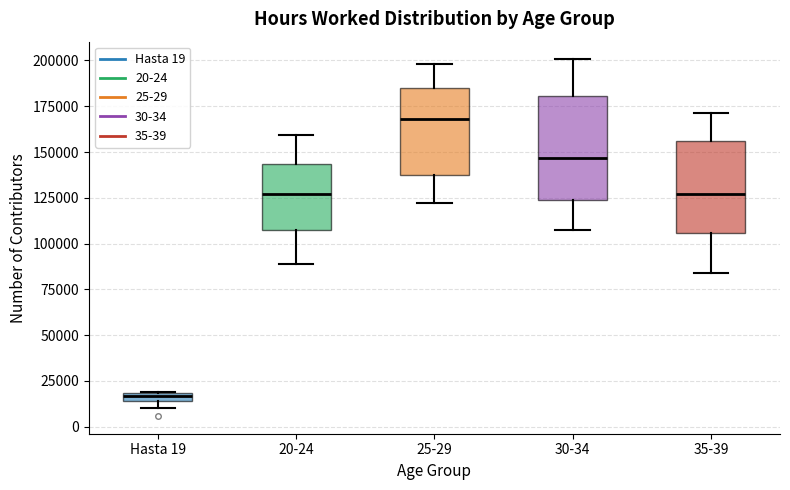

Which box has the lowest median line?

Hasta 19